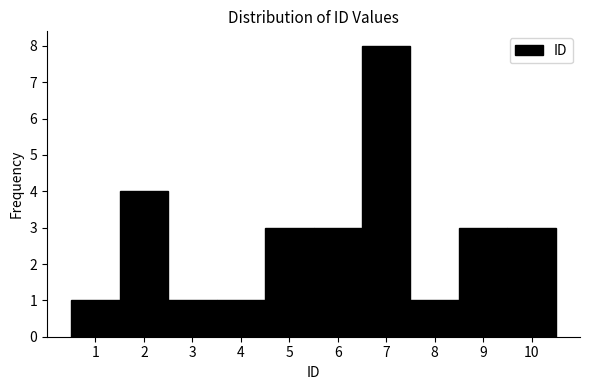

Over which range of the x-axis is the bar tallest?

6.5 to 7.5